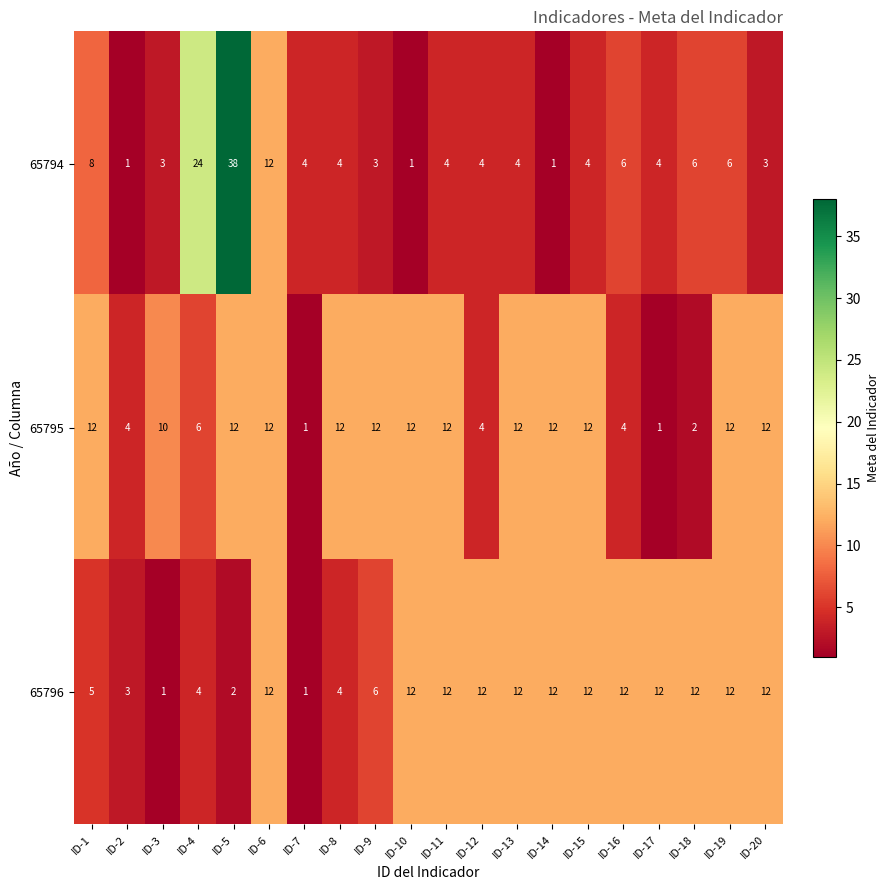

Is it true that 65795 equals 12 at ID-13?

True